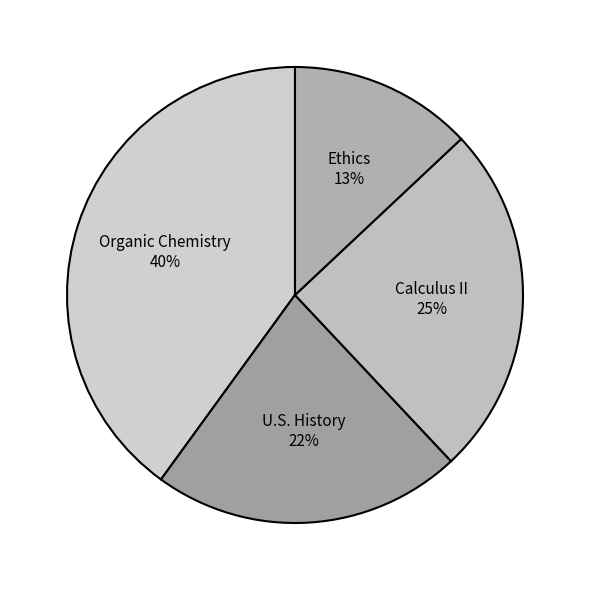

The Organic Chemistry 40% slice represents 51% of the pie. True or false?

False